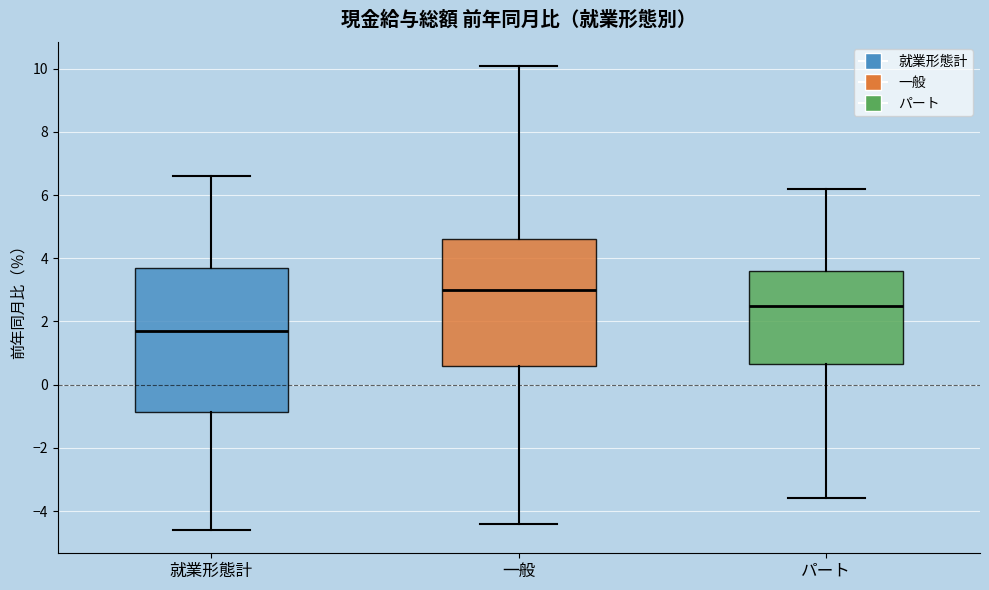

Where does the upper whisker of the box for 就業形態計 end on the y-axis? The values are not printed on the chart, so give them approximately, as read against the axis.

6.6